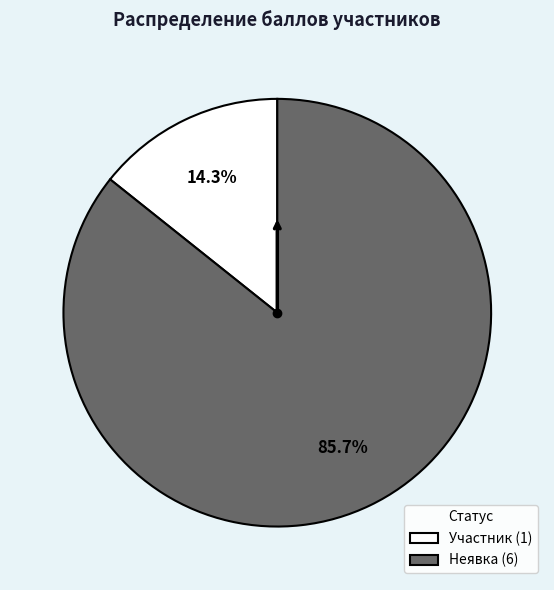

Is there a majority slice in this chart?

Yes